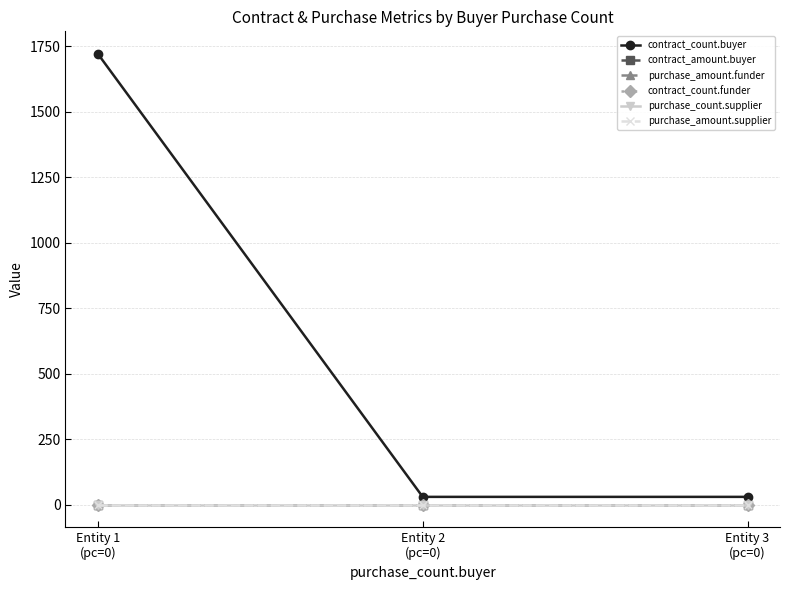

What is the difference between the highest and lowest values at Entity 3
(pc=0)?

30